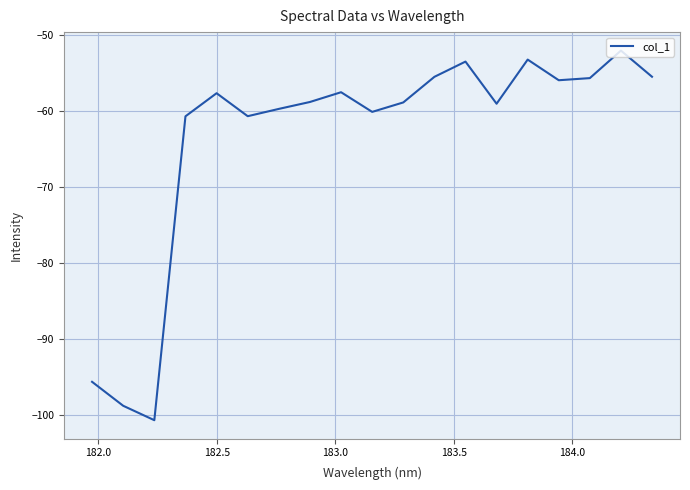

What is the difference between the maximum and minimum values?

48.6